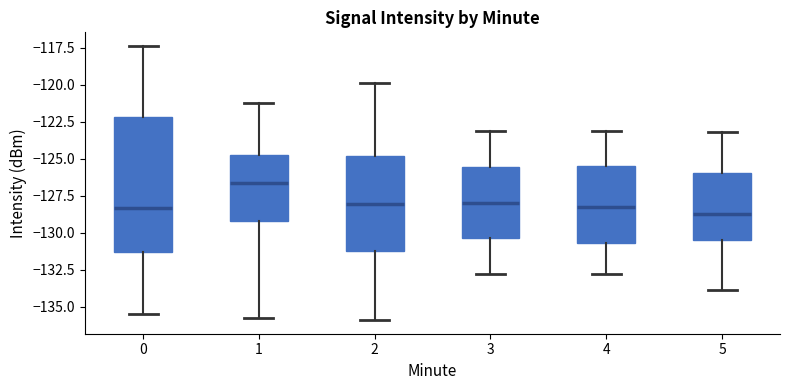

Reading left to right, transcribe this box plot: for each box, give where its median line is, the range the box spans, and where its two whiskers end, as read against the y-axis. The values are not printed on the chart, so give them approximately, as read against the axis.

0: median -128.5, box -131.5 to -122.0, whiskers -135.5 to -117.5
1: median -126.5, box -129.0 to -124.5, whiskers -136.0 to -121.0
2: median -128.0, box -131.0 to -125.0, whiskers -136.0 to -120.0
3: median -128.0, box -130.5 to -125.5, whiskers -133.0 to -123.0
4: median -128.5, box -130.5 to -125.5, whiskers -133.0 to -123.0
5: median -128.5, box -130.5 to -126.0, whiskers -134.0 to -123.0